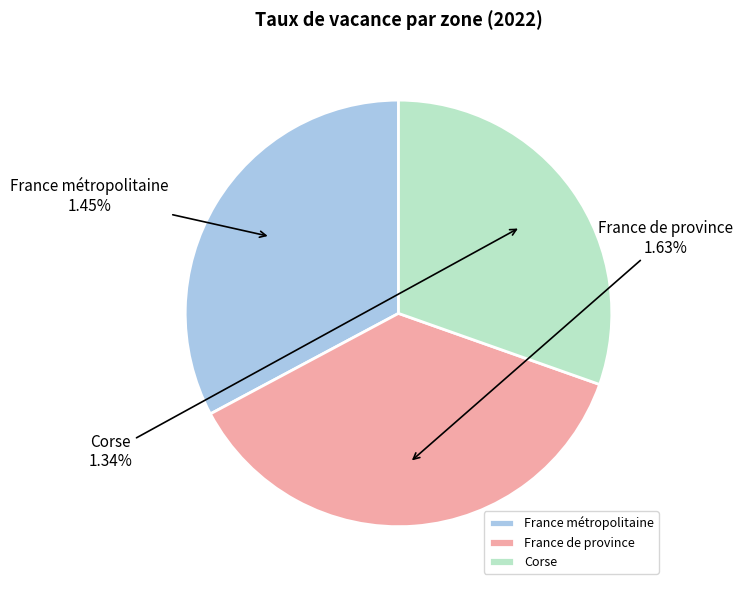

The France de province slice represents 30% of the pie. True or false?

False